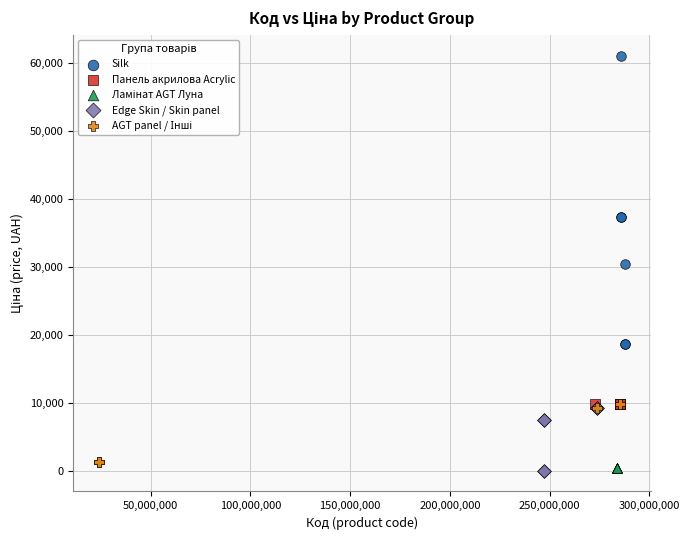

Which series contains the highest Y value?

Silk